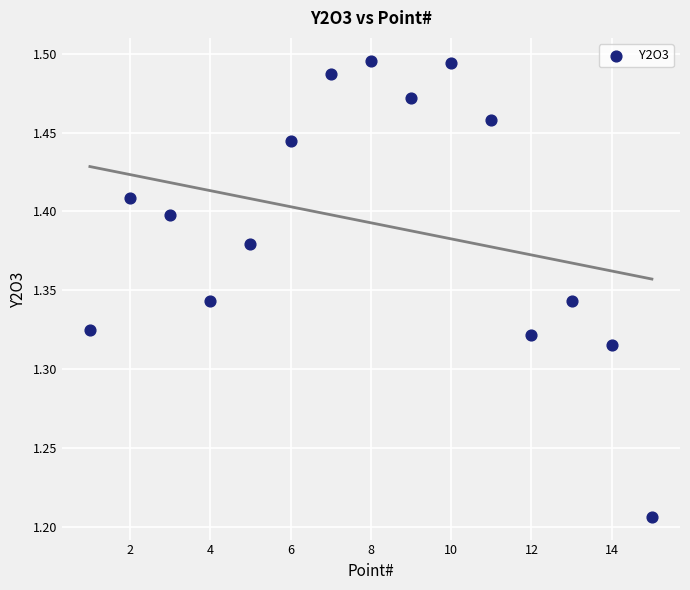

What is the range of X values (max minus min)?

14.0